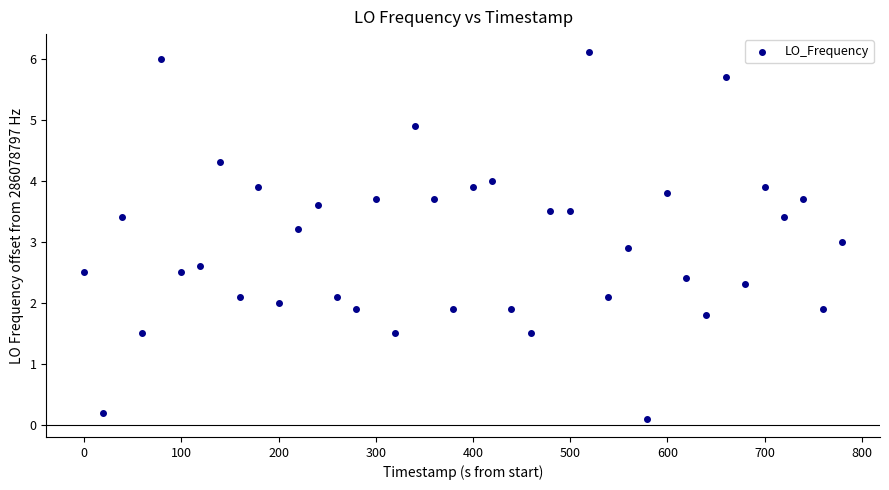

What is the range of Y values (max minus min)?

6.0